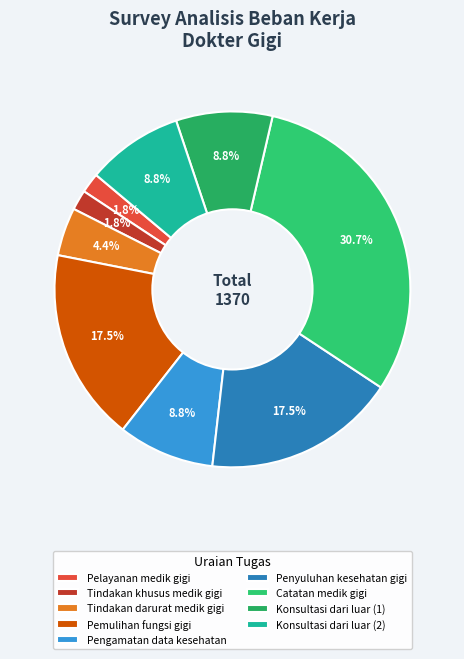

What portion of the pie excludes Konsultasi dari luar (1)?

91.2%